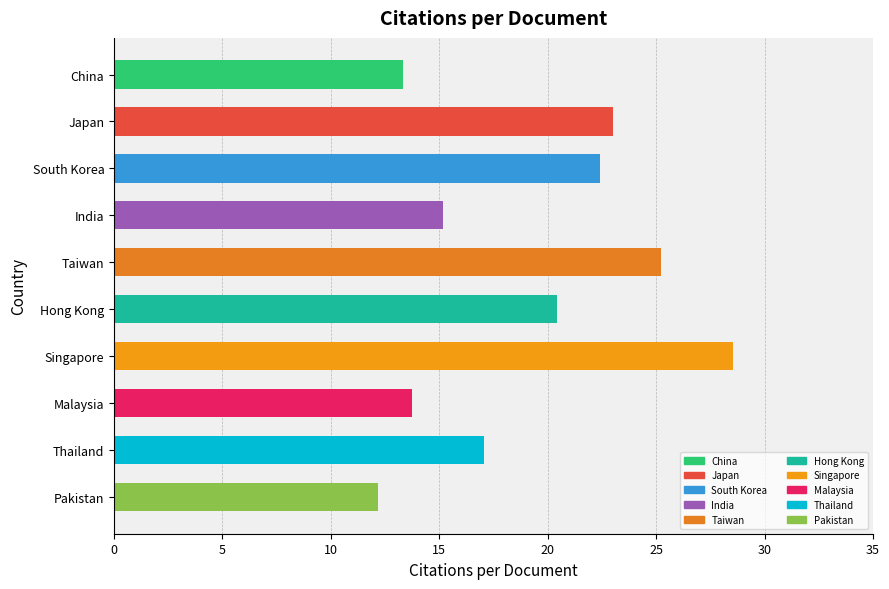

The value at China is 13.3. True or false?

True